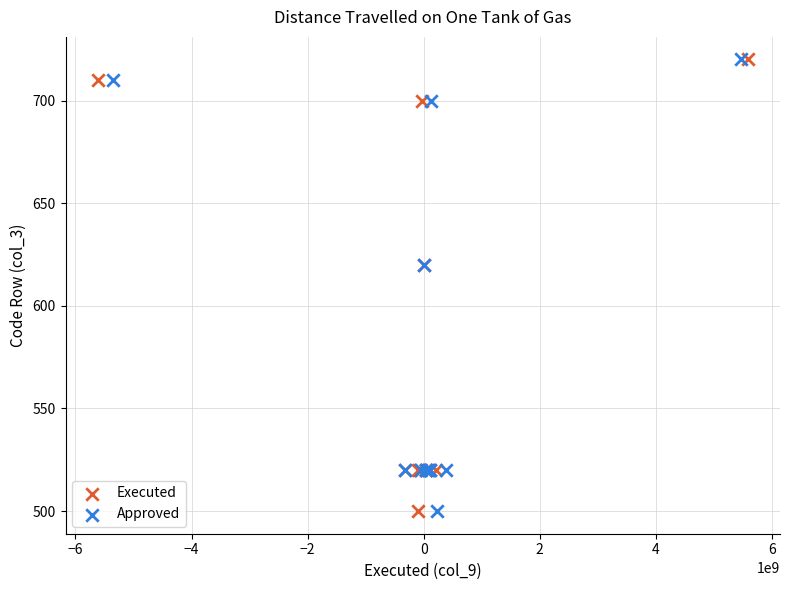

What are all the series names shown in the legend?

Executed, Approved